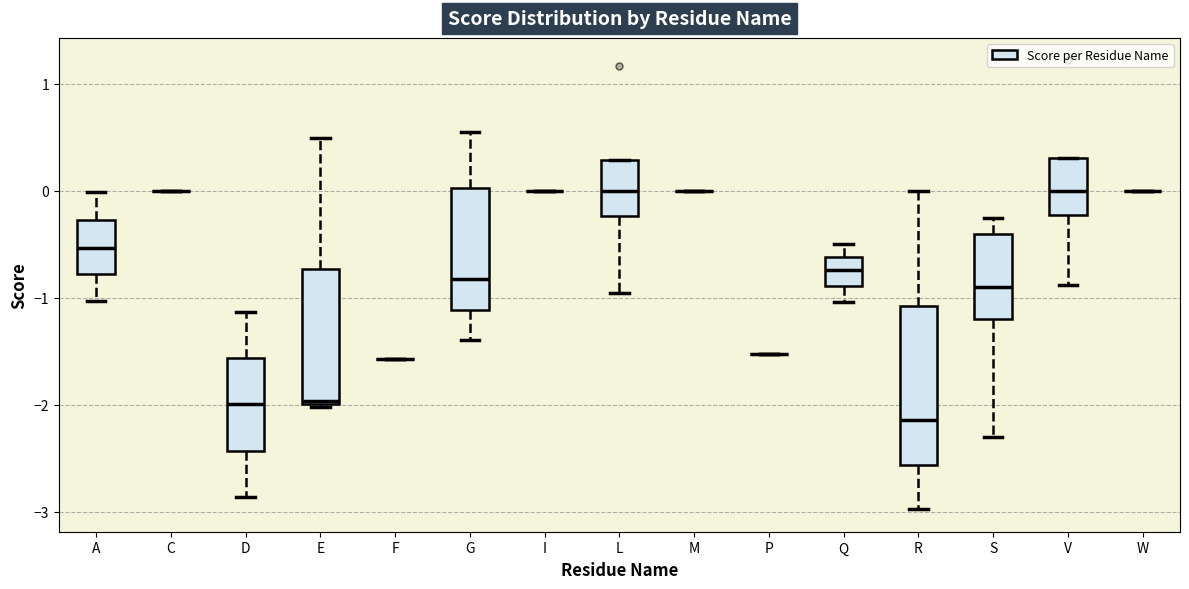

Reading left to right, read every box against the y-axis: the position of its median line, the range the box covers, and the ends of its whiskers. The values are not printed on the chart, so give them approximately, as read against the axis.

A: median -0.5, box -0.8 to -0.3, whiskers -1.0 to 0.0
C: box collapsed to a line at 0.0, whiskers 0.0 to 0.0
D: median -2.0, box -2.4 to -1.6, whiskers -2.9 to -1.1
E: median -2.0, box -2.0 to -0.7, whiskers -2.0 to 0.5
F: box collapsed to a line at -1.6, whiskers -1.6 to -1.6
G: median -0.8, box -1.1 to 0.0, whiskers -1.4 to 0.5
I: box collapsed to a line at 0.0, whiskers 0.0 to 0.0
L: median 0.0, box -0.2 to 0.3, whiskers -1.0 to 0.3
M: box collapsed to a line at 0.0, whiskers 0.0 to 0.0
P: box collapsed to a line at -1.5, whiskers -1.5 to -1.5
Q: median -0.7, box -0.9 to -0.6, whiskers -1.0 to -0.5
R: median -2.1, box -2.6 to -1.1, whiskers -3.0 to 0.0
S: median -0.9, box -1.2 to -0.4, whiskers -2.3 to -0.3
V: median 0.0, box -0.2 to 0.3, whiskers -0.9 to 0.3
W: box collapsed to a line at 0.0, whiskers 0.0 to 0.0